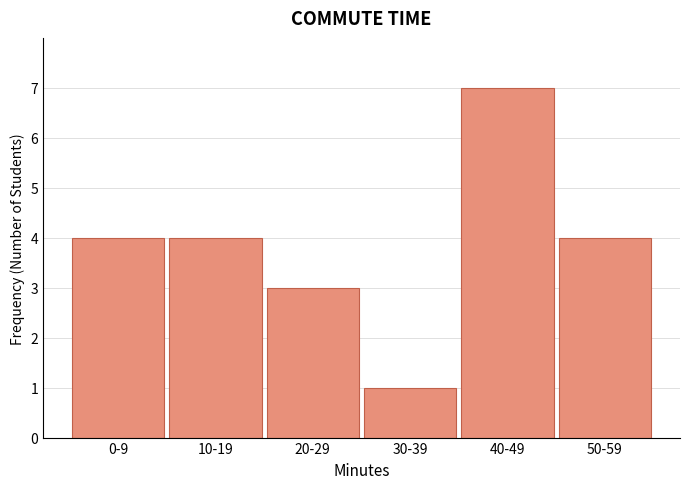

Reading left to right, extract all data points from this chart.

0-9=4	10-19=4	20-29=3	30-39=1	40-49=7	50-59=4